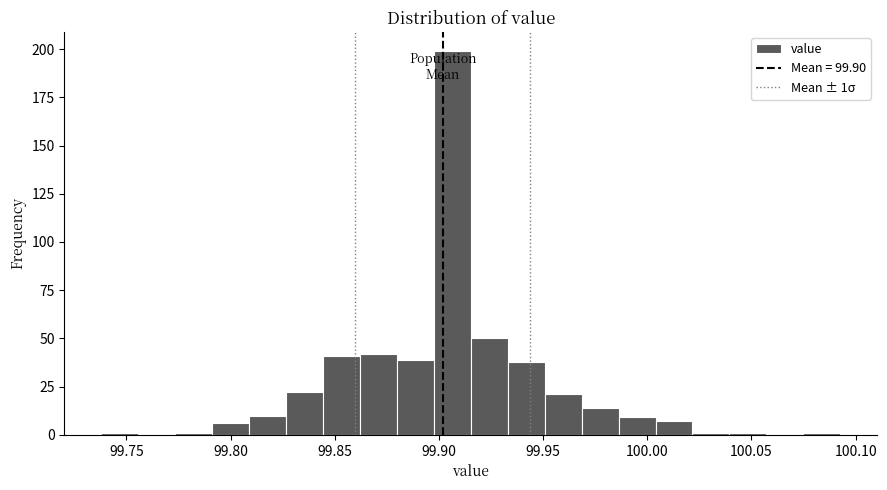

Read against the x-axis, roughly where is the centre of the tallest bar?

99.905